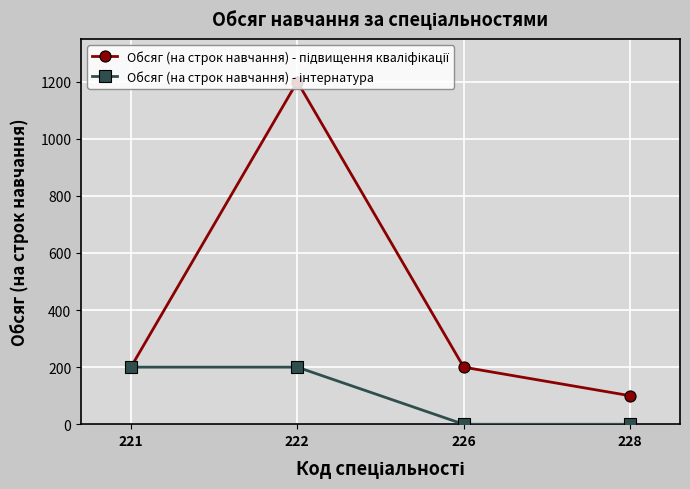

What is the total value across all series at 221?

400